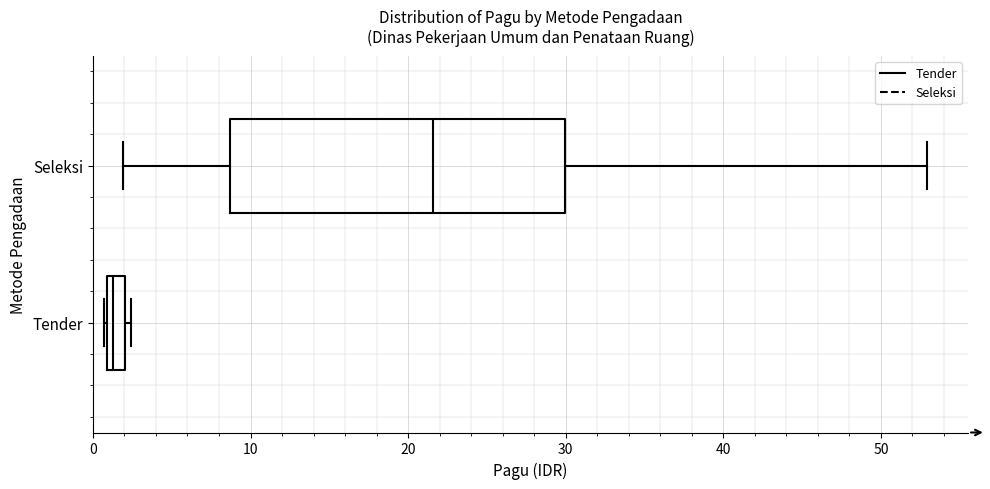

Which box's median line is the furthest to the right?

Seleksi